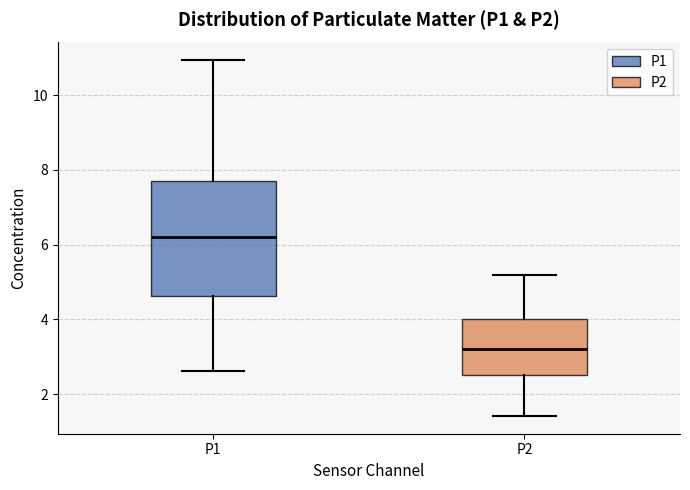

Where does the upper whisker of the box for P1 end on the y-axis? The values are not printed on the chart, so give them approximately, as read against the axis.

11.0